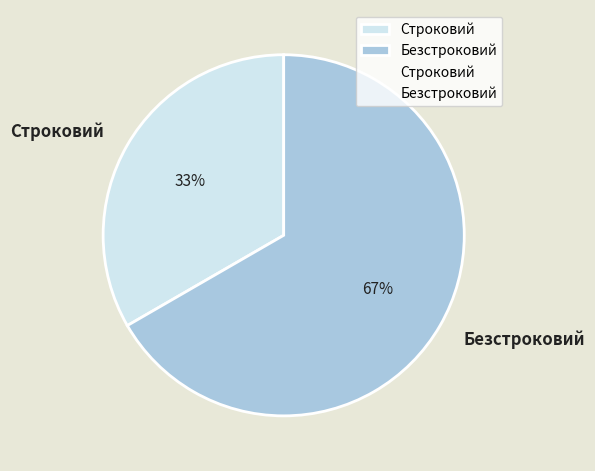

What is the ratio of the value at Строковий to the value at Безстроковий?

0.5